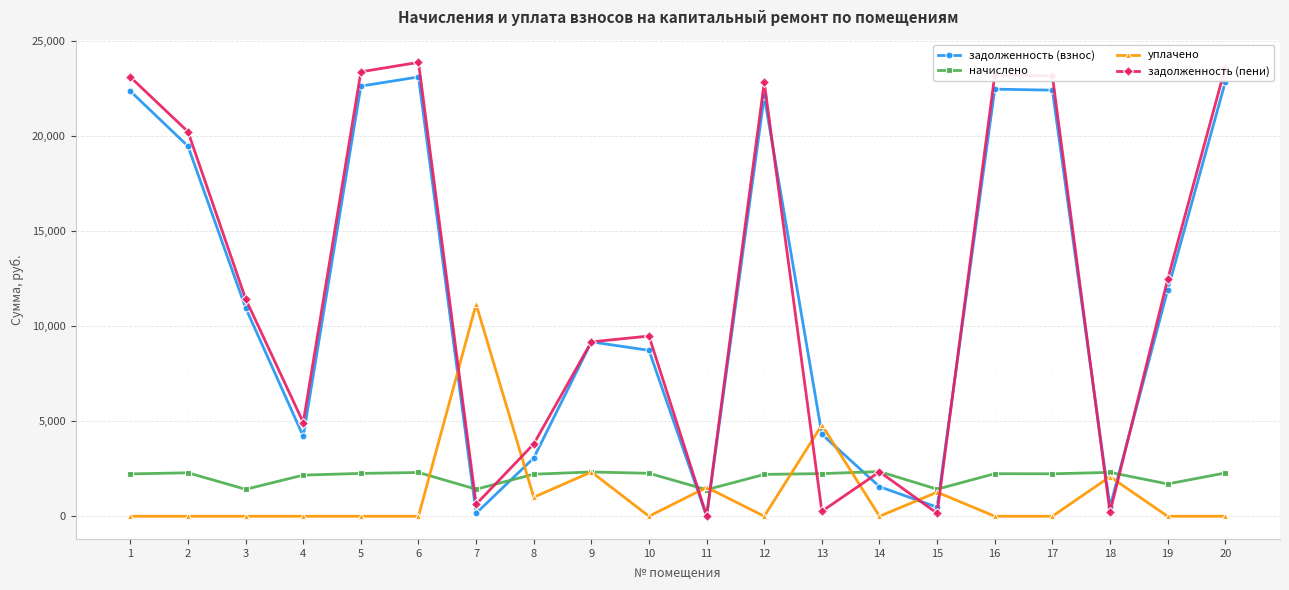

Which series has the largest range (max minus min)?

задолженность (пени)